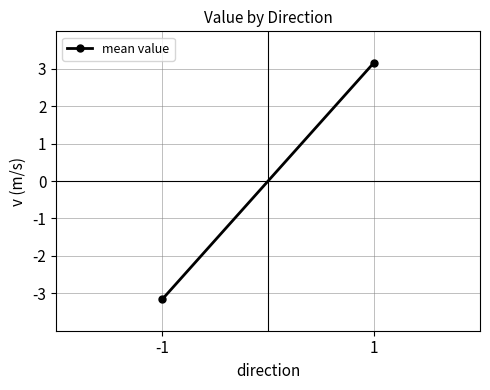

Rank the categories by value from highest to lowest.

1, -1